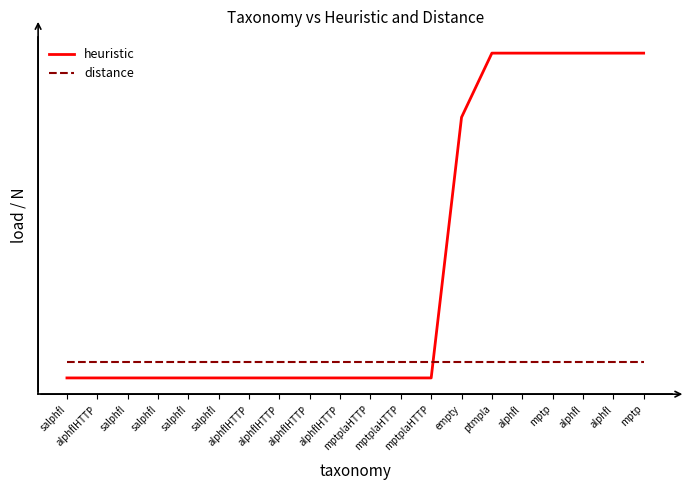

How many intersections are there between heuristic and distance?

1